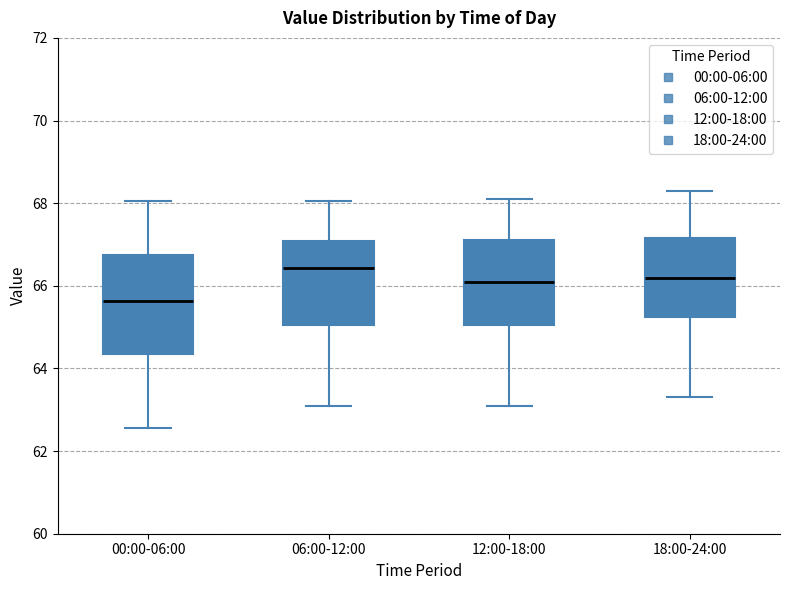

Comparing the boxes themselves (not the whiskers), which one is the tallest?

00:00-06:00